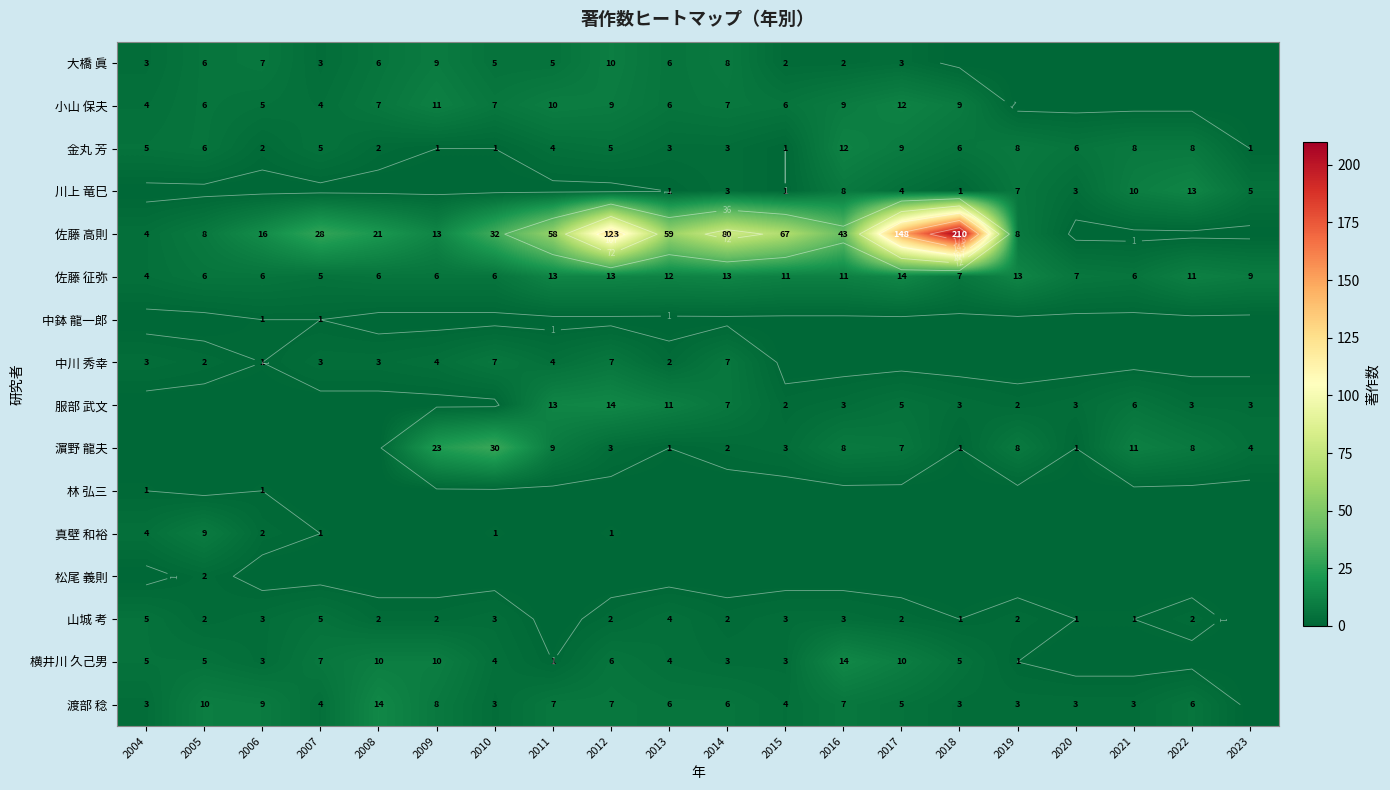

How many data points in 林 弘三 are above 0?

2